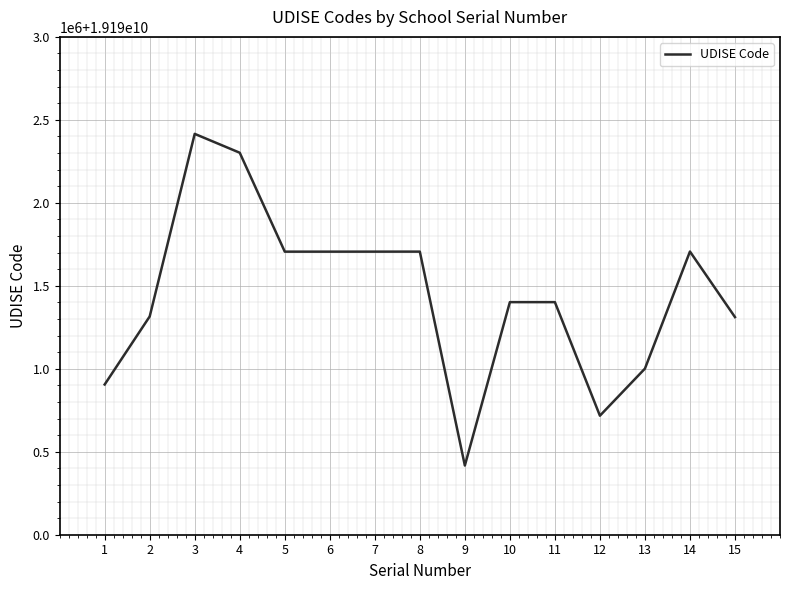

What is the change in value from 3 to 7?

-709700